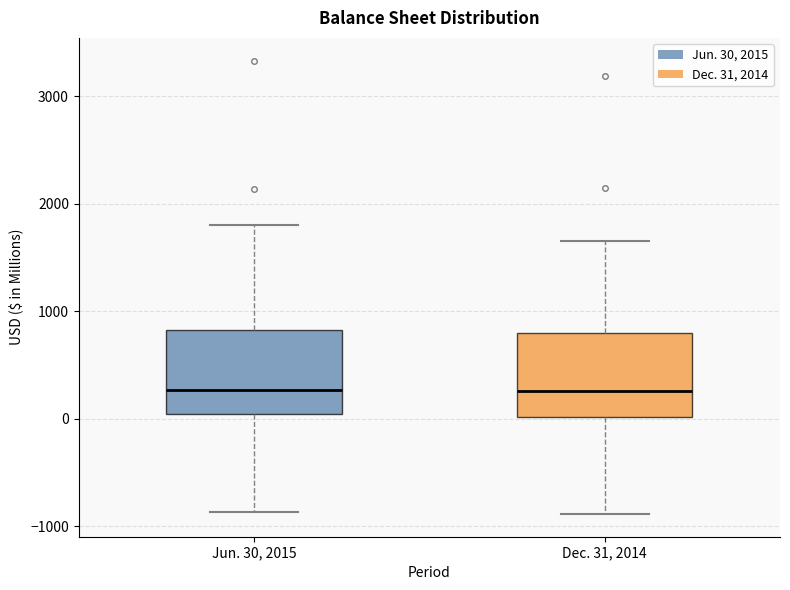

Reading left to right, transcribe this box plot: for each box, give where its median line is, the range the box spans, and where its two whiskers end, as read against the y-axis. The values are not printed on the chart, so give them approximately, as read against the axis.

Jun. 30, 2015: median 300, box 0 to 800, whiskers -900 to 1800
Dec. 31, 2014: median 300, box 0 to 800, whiskers -900 to 1700